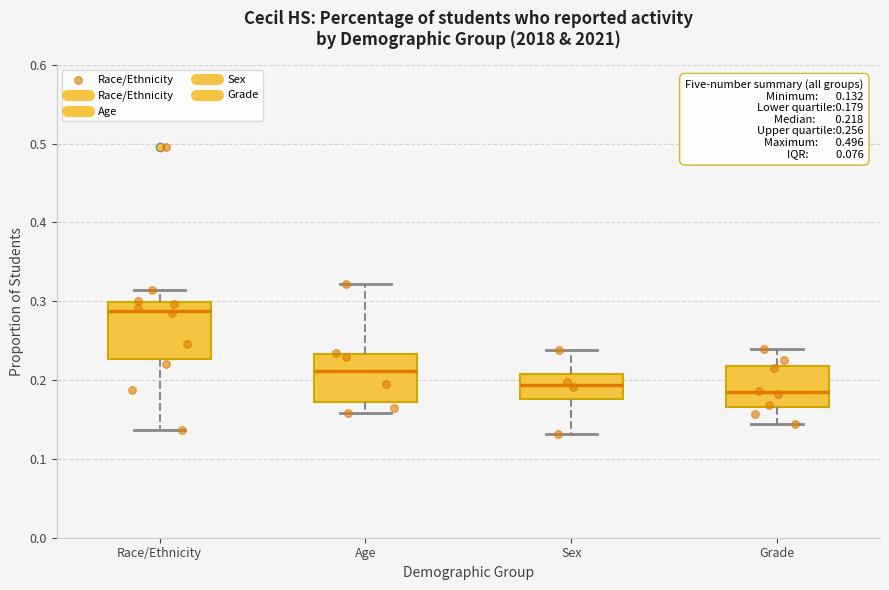

Which box is the tallest, from its lower edge to its upper edge?

Race/Ethnicity